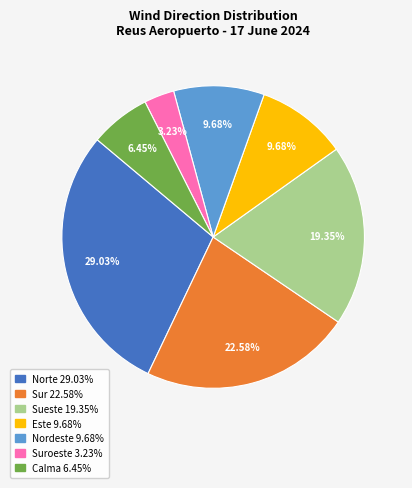

To the nearest percent, what is the difference between the largest and smallest slice percentages?

26%